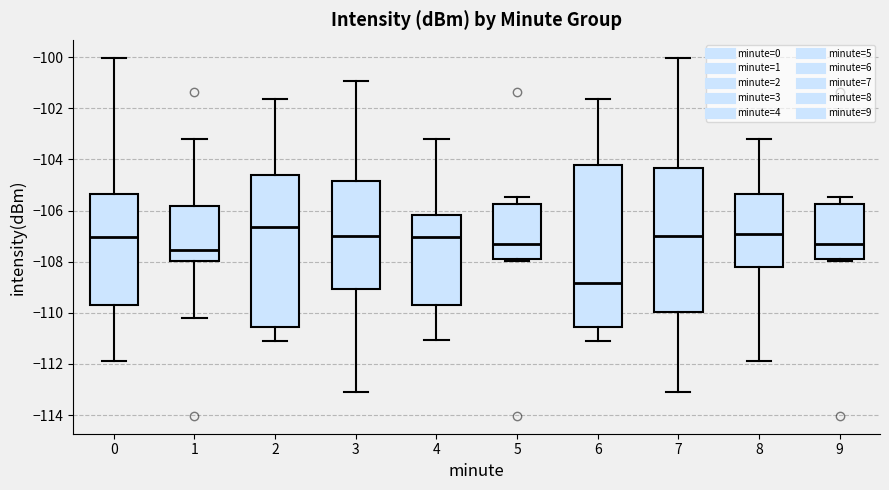

Reading left to right, transcribe this box plot: for each box, give where its median line is, the range the box spans, and where its two whiskers end, as read against the y-axis. The values are not printed on the chart, so give them approximately, as read against the axis.

0: median -107.0, box -109.6 to -105.4, whiskers -111.8 to -100.0
1: median -107.6, box -108.0 to -105.8, whiskers -110.2 to -103.2
2: median -106.6, box -110.6 to -104.6, whiskers -111.0 to -101.6
3: median -107.0, box -109.0 to -104.8, whiskers -113.2 to -101.0
4: median -107.0, box -109.6 to -106.2, whiskers -111.0 to -103.2
5: median -107.4, box -107.8 to -105.8, whiskers -108.0 to -105.4
6: median -108.8, box -110.6 to -104.2, whiskers -111.0 to -101.6
7: median -107.0, box -110.0 to -104.4, whiskers -113.2 to -100.0
8: median -107.0, box -108.2 to -105.4, whiskers -111.8 to -103.2
9: median -107.4, box -107.8 to -105.8, whiskers -108.0 to -105.4